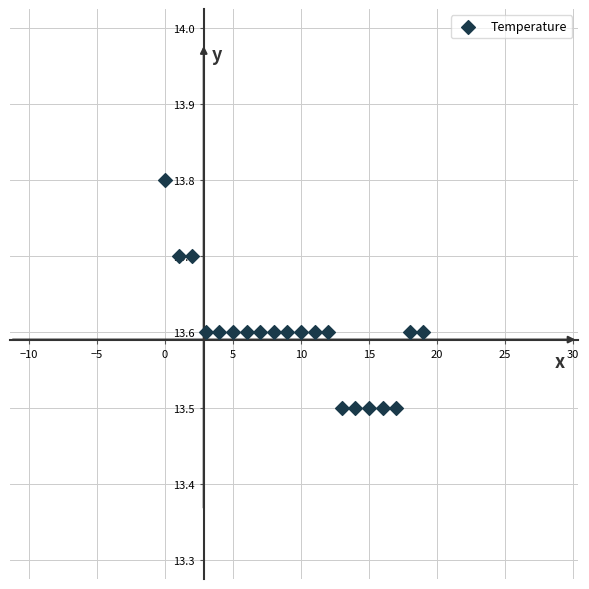

What is the range of Y values (max minus min)?

0.3